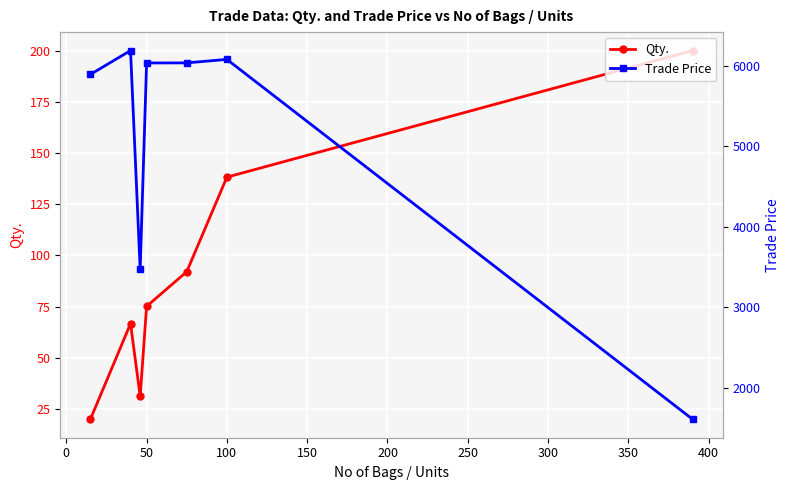

What are all the series names shown in the legend?

Qty., Trade Price